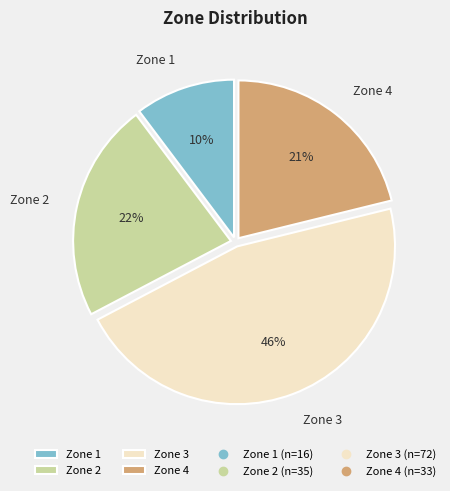

How many slices are in this pie chart?

4